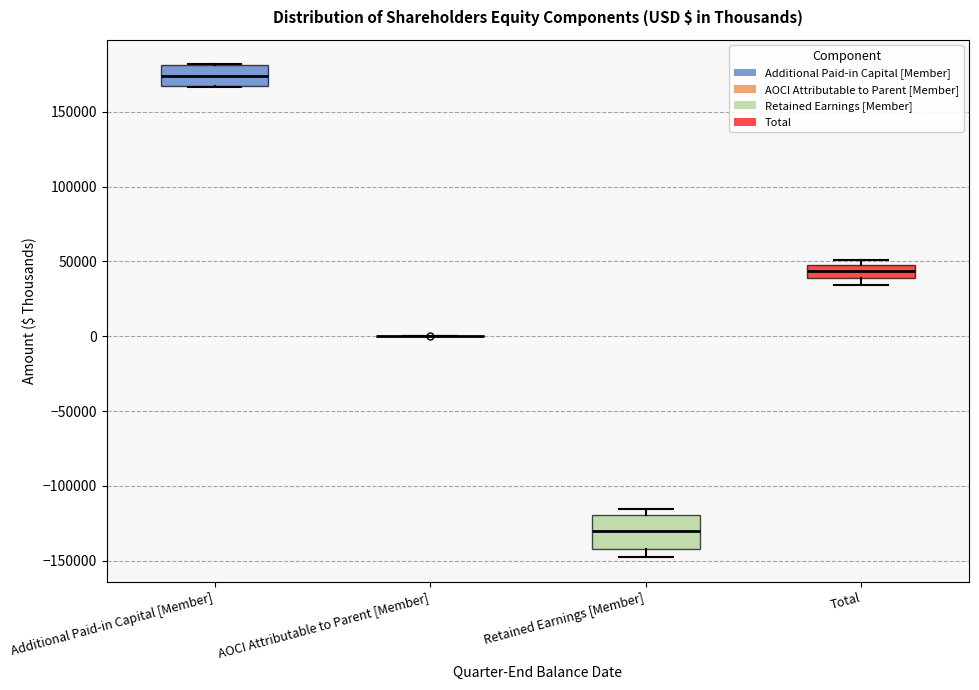

Reading left to right, read every box against the y-axis: the position of its median line, the range the box covers, and the ends of its whiskers. The values are not printed on the chart, so give them approximately, as read against the axis.

Additional Paid-in Capital [Member]: median 175000, box 165000 to 180000, whiskers 165000 to 180000
AOCI Attributable to Parent [Member]: box collapsed to a line at 0, whiskers 0 to 0
Retained Earnings [Member]: median -130000, box -140000 to -120000, whiskers -150000 to -115000
Total: median 45000, box 40000 to 50000, whiskers 35000 to 50000 (just above the box's upper edge)